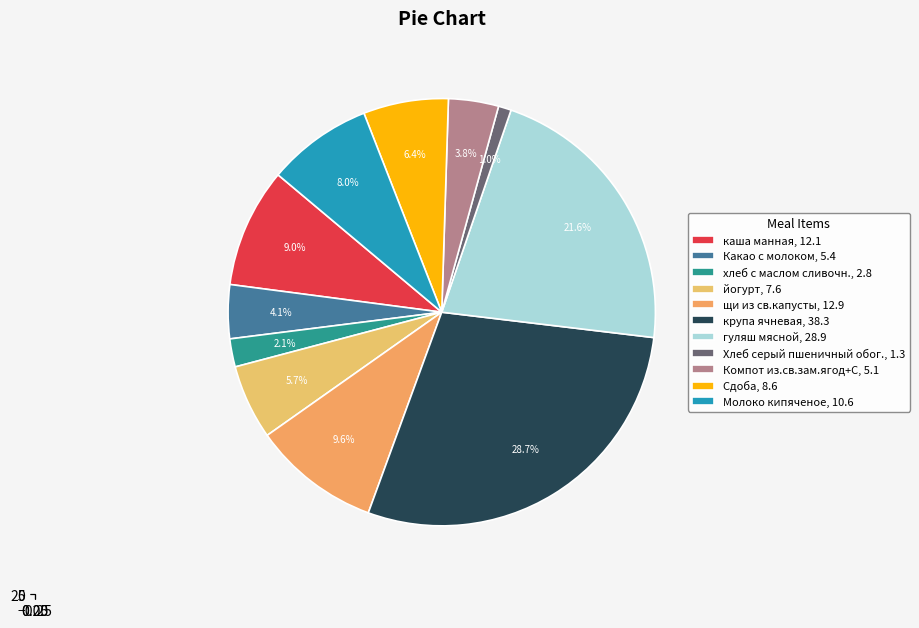

What portion of the pie excludes йогурт?

94.3%